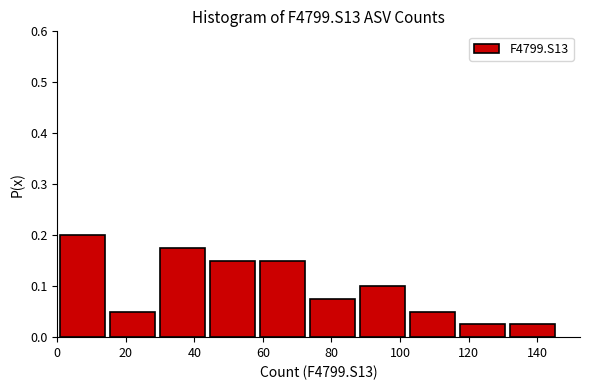

Reading left to right, list every bar in this chart as the range it spans on the x-axis followed by its height. Neither the bar edges nor the heights are printed on the chart, so give them approximately, as read against the axes.

0.0 to 14.6: 0.20
14.6 to 29.2: 0.05
29.2 to 43.8: 0.18
43.8 to 58.4: 0.15
58.4 to 73.0: 0.15
73.0 to 87.6: 0.08
87.6 to 102.2: 0.10
102.2 to 116.8: 0.05
116.8 to 131.4: 0.03
131.4 to 146.0: 0.03